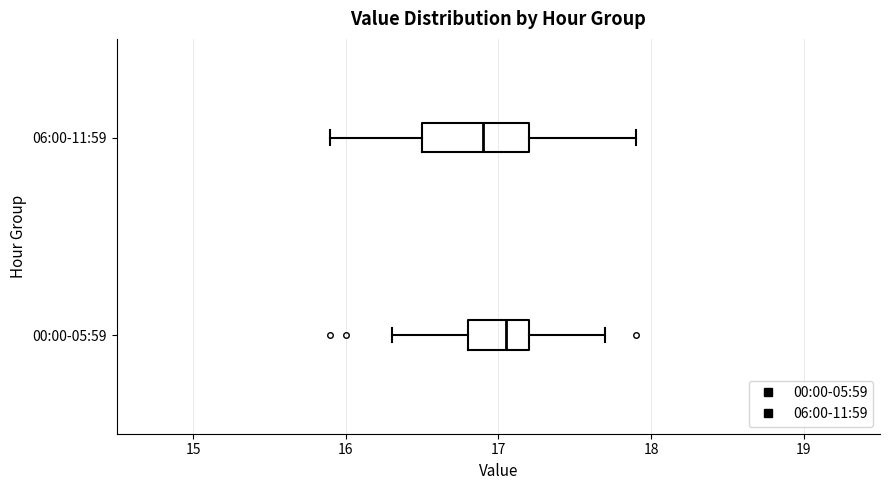

Reading bottom to top, transcribe this box plot: for each box, give where its median line is, the range the box spans, and where its two whiskers end, as read against the x-axis. The values are not printed on the chart, so give them approximately, as read against the axis.

00:00-05:59: median 17.1, box 16.8 to 17.2, whiskers 16.3 to 17.7
06:00-11:59: median 16.9, box 16.5 to 17.2, whiskers 15.9 to 17.9